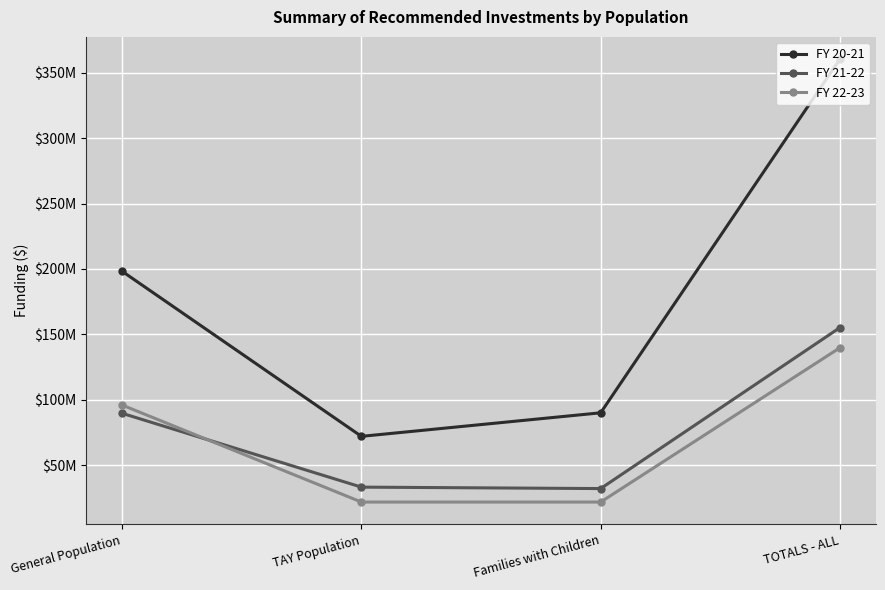

What are all the series names shown in the legend?

FY 20-21, FY 21-22, FY 22-23